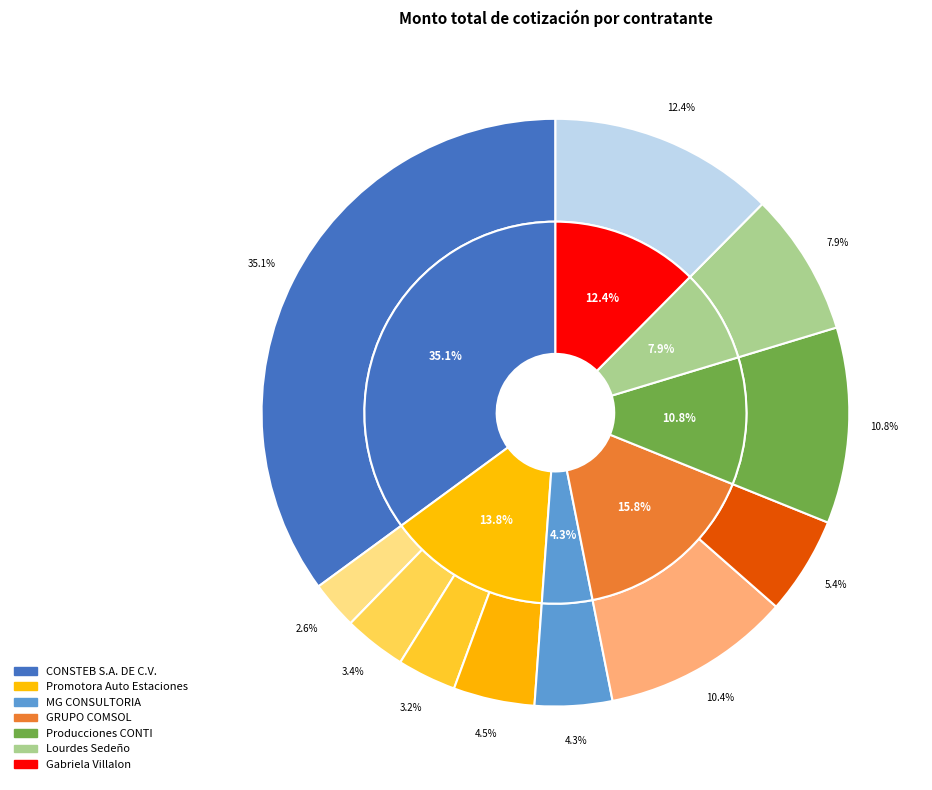

Which slice is the smallest?

PAE021216FH2 (1)